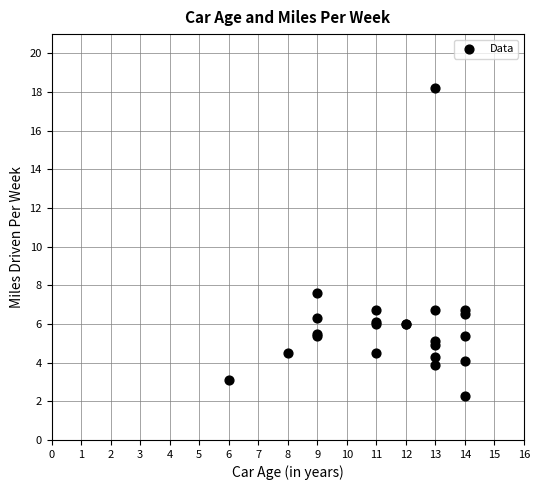

What Y value in the scatter plot is closest to 10?

7.6